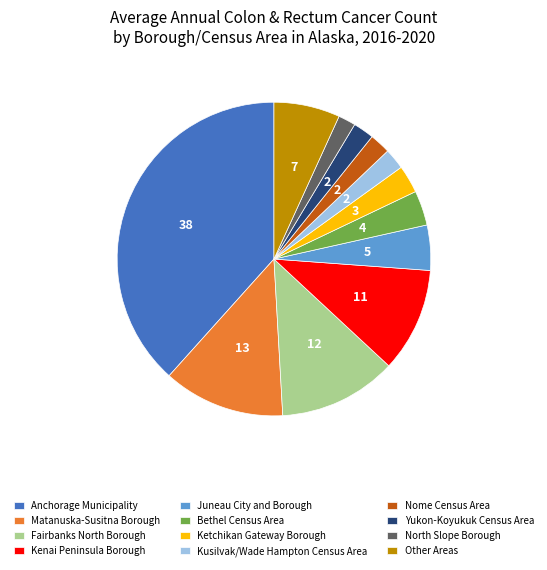

Does Ketchikan Gateway Borough represent more than half of the total?

No